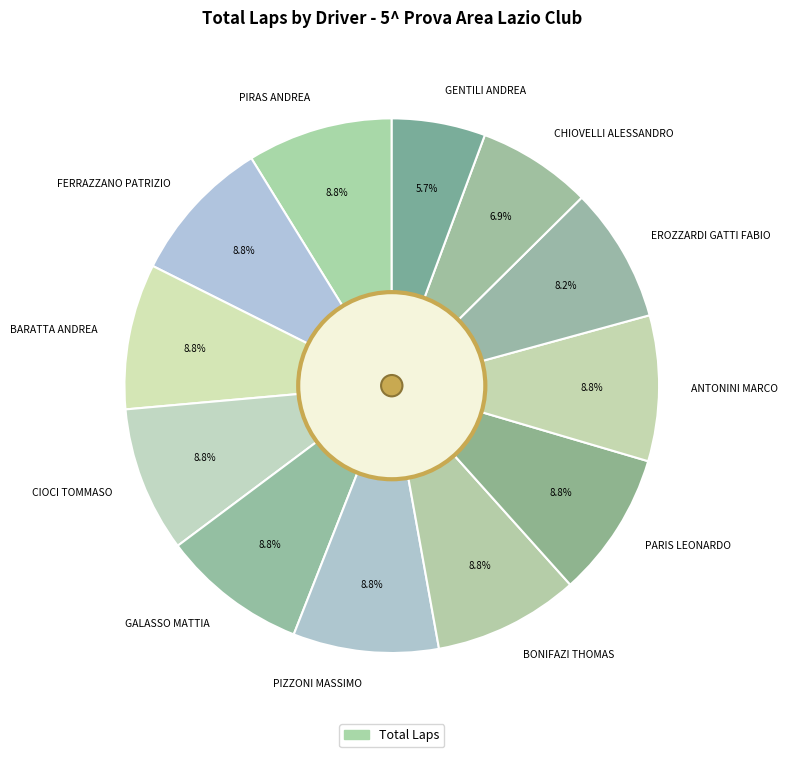

Is there any slice that represents more than half of the pie?

No